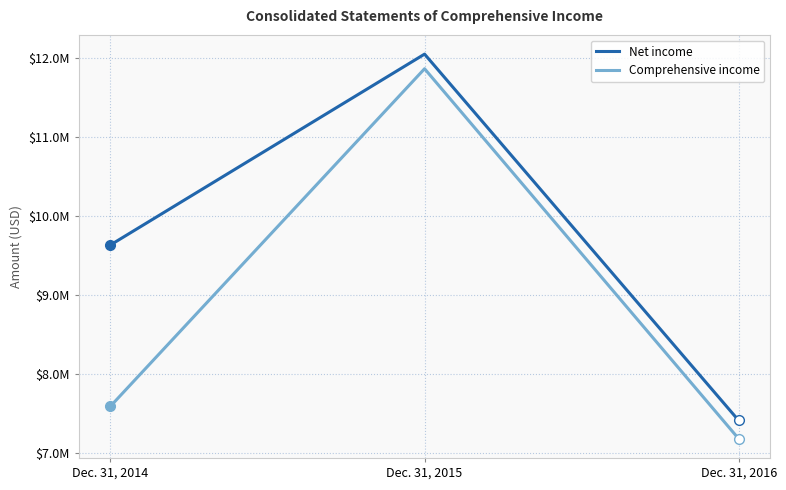

Does the chart display data point markers on the line(s)?

No